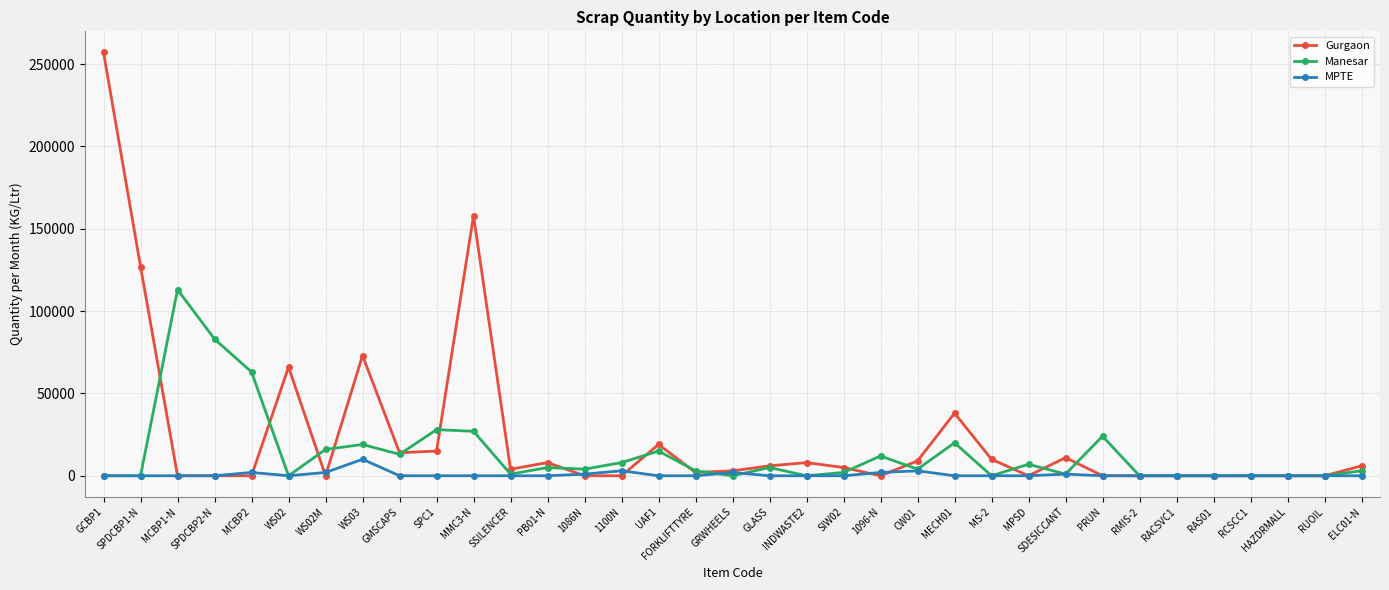

Where do Gurgaon and Manesar first cross each other?

SPDCBP1-N and MCBP1-N